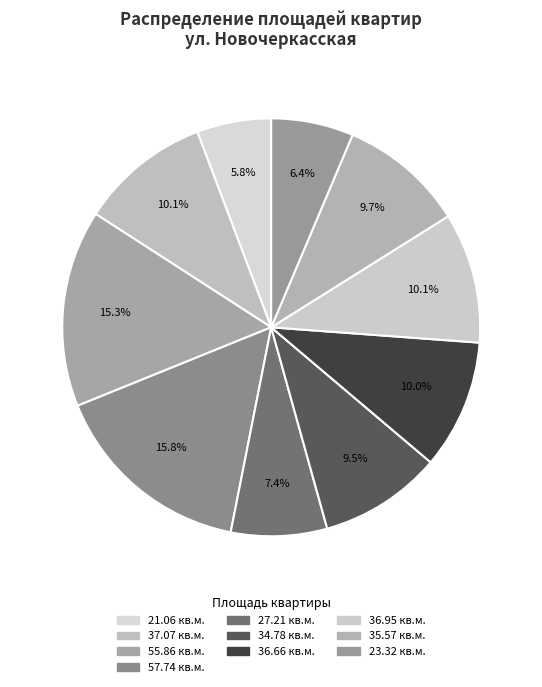

Approximately how many times larger is the value at 36.95 кв.м. compared to 35.57 кв.м.?

1.0